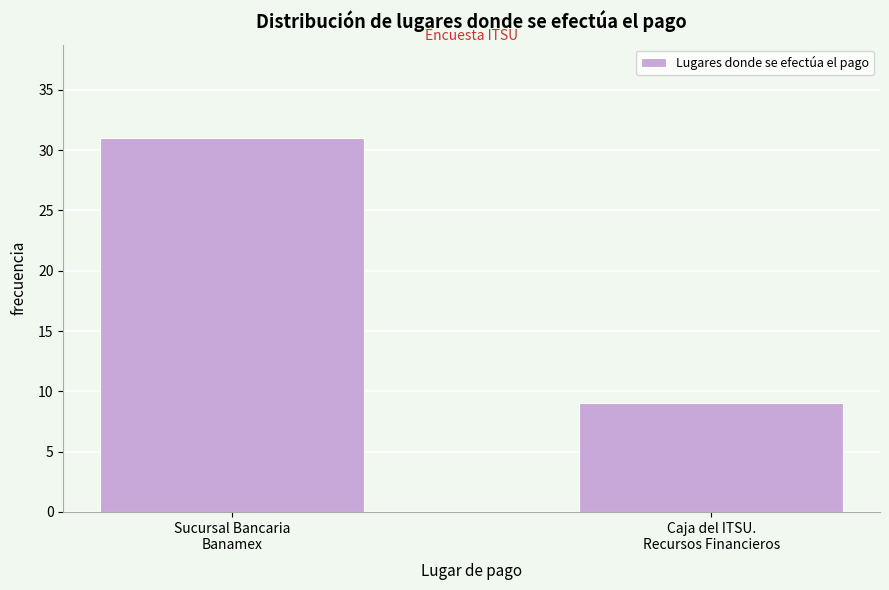

Reading left to right, transcribe all the data shown in this chart.

31	9